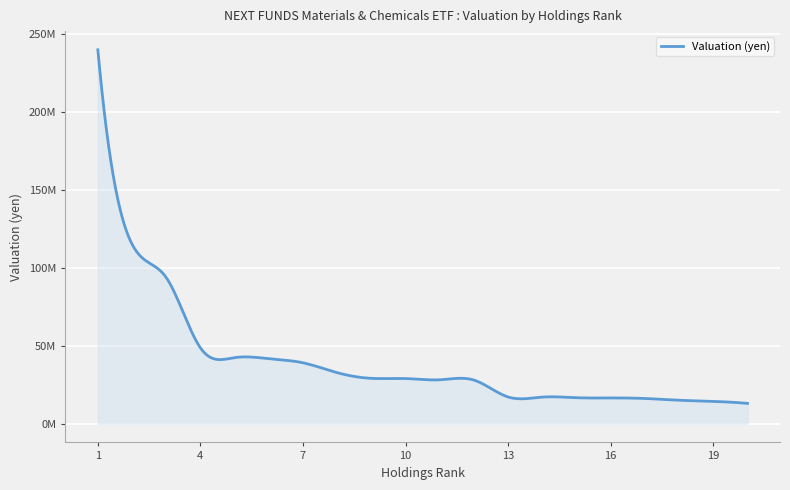

Does the chart have visible grid lines?

Yes